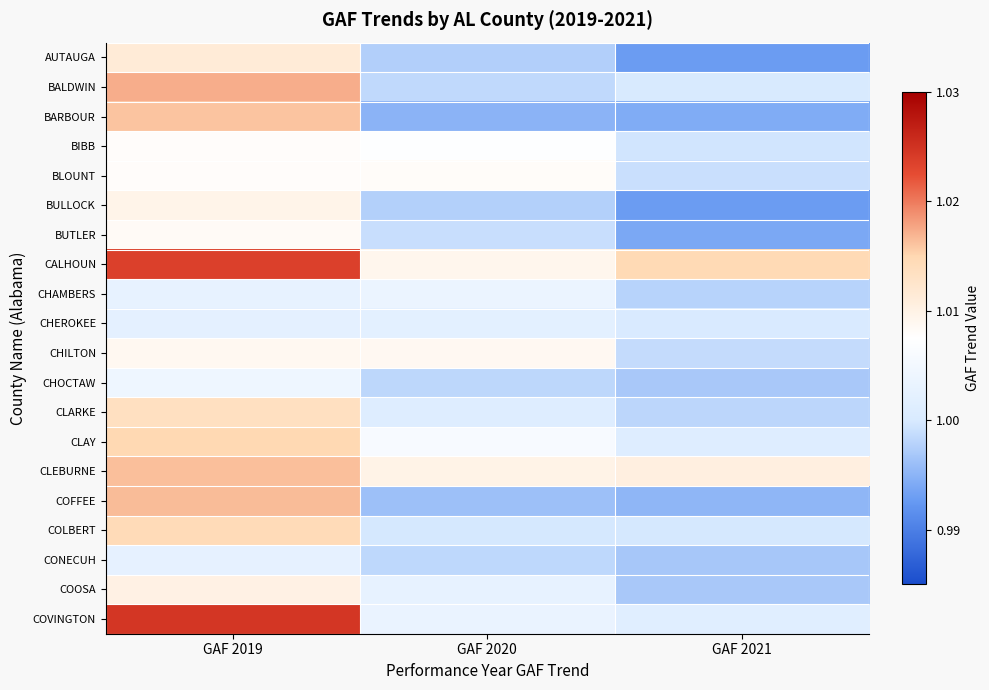

List the series in order of their peak value, highest first.

COVINGTON, CALHOUN, BALDWIN, COFFEE, CLEBURNE, BARBOUR, CLAY, COLBERT, CLARKE, AUTAUGA, COOSA, BULLOCK, CHILTON, BUTLER, BLOUNT, BIBB, CHOCTAW, CHAMBERS, CONECUH, CHEROKEE